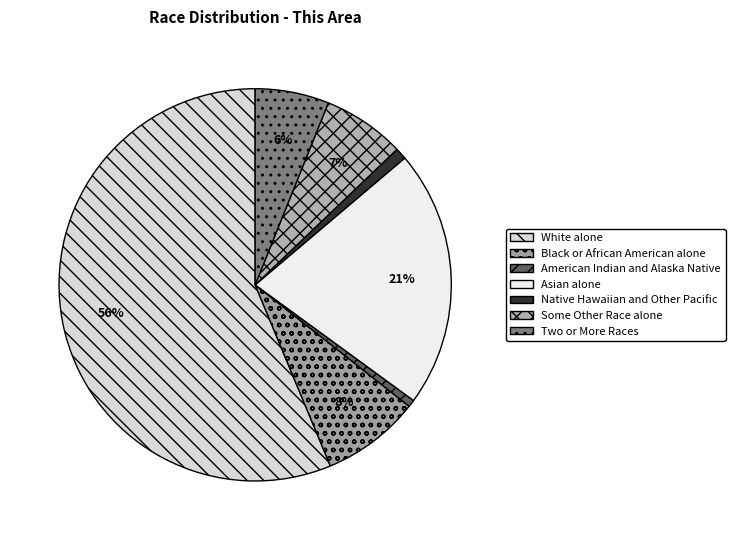

How many segments does this pie chart have?

7